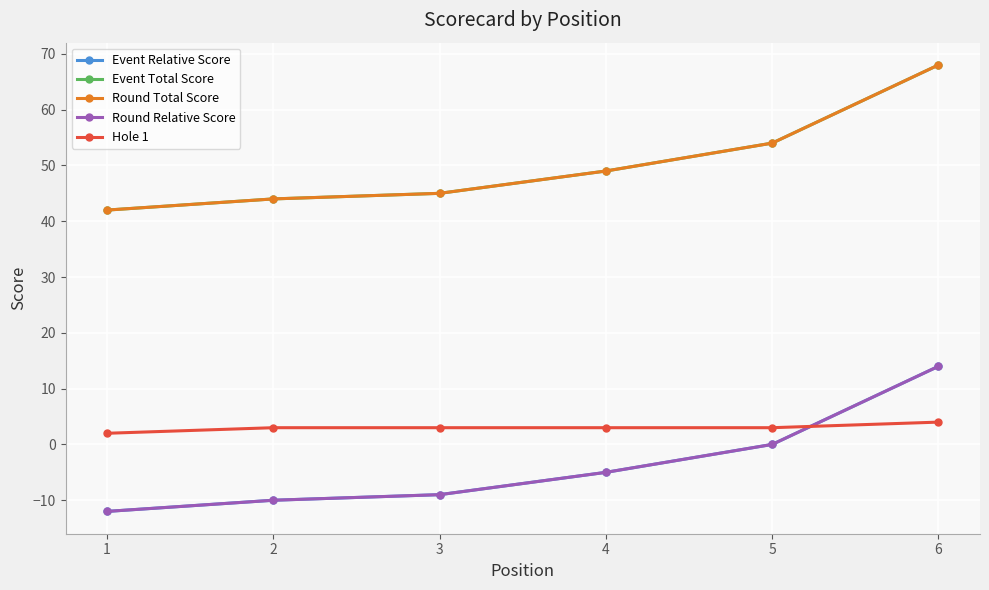

Is this an area chart (filled region under the line)?

No